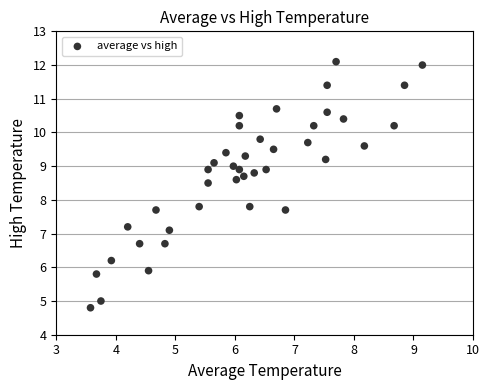

What is the range of Y values (max minus min)?

7.3